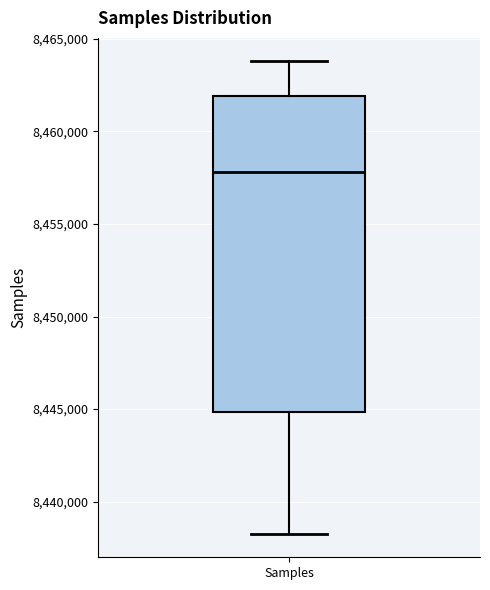

Read this box plot against the y-axis: the position of the median line, the range covered by the box, and the ends of both whiskers. The values are not printed on the chart, so give them approximately, as read against the axis.

median 8458000, box 8445000 to 8462000, whiskers 8438500 to 8464000